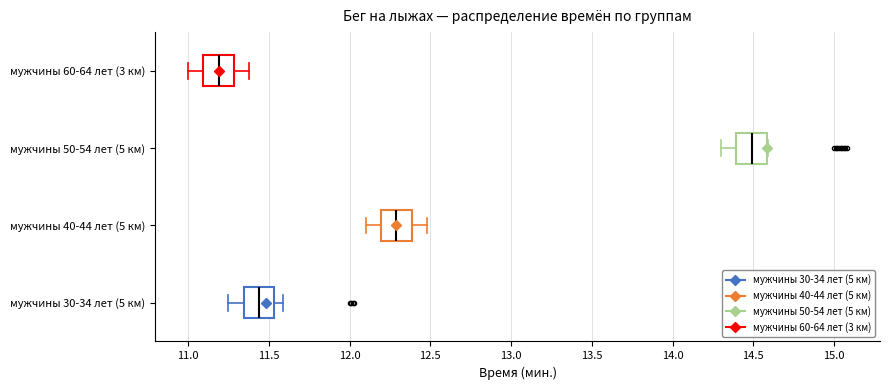

Reading bottom to top, transcribe this box plot: for each box, give where its median line is, the range the box spans, and where its two whiskers end, as read against the x-axis. The values are not printed on the chart, so give them approximately, as read against the axis.

мужчины 30-34 лет (5 км): median 11.45, box 11.35 to 11.55, whiskers 11.25 to 11.60
мужчины 40-44 лет (5 км): median 12.30, box 12.20 to 12.40, whiskers 12.10 to 12.50
мужчины 50-54 лет (5 км): median 14.50, box 14.40 to 14.60, whiskers 14.30 to 14.60
мужчины 60-64 лет (3 км): median 11.20, box 11.10 to 11.30, whiskers 11.00 to 11.40